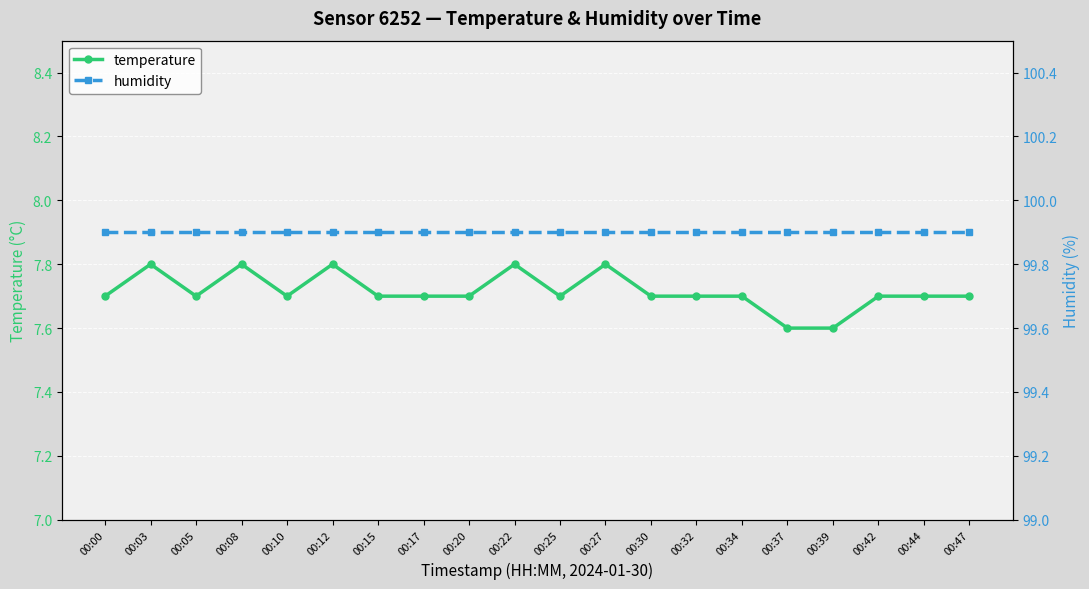

What is the average value of the humidity series?

99.9